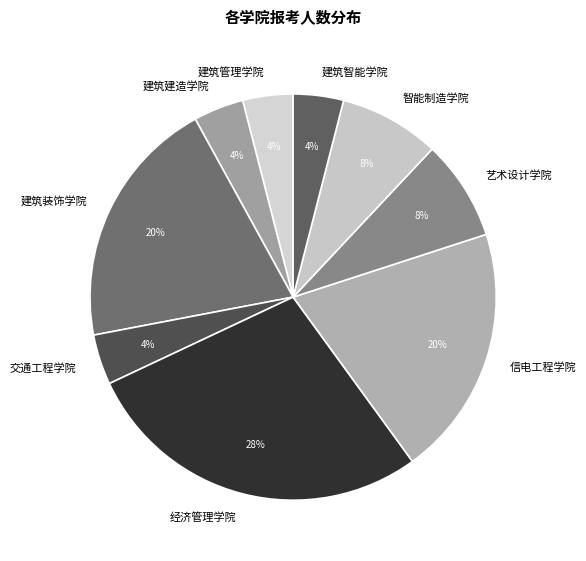

Which has a higher value, 建筑智能学院 or 智能制造学院?

智能制造学院